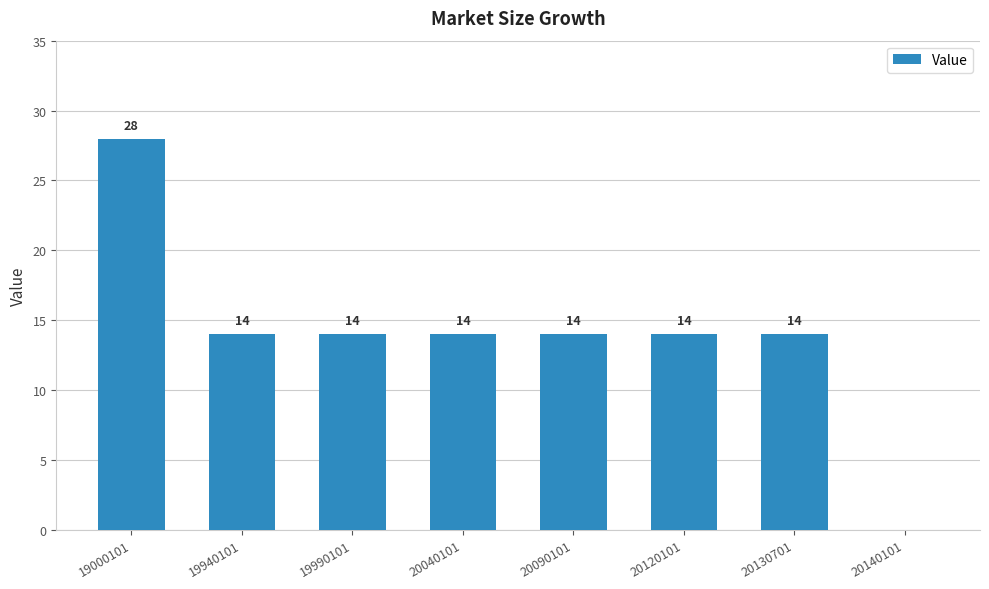

True or false: the data shows 23 at 20040101.

False